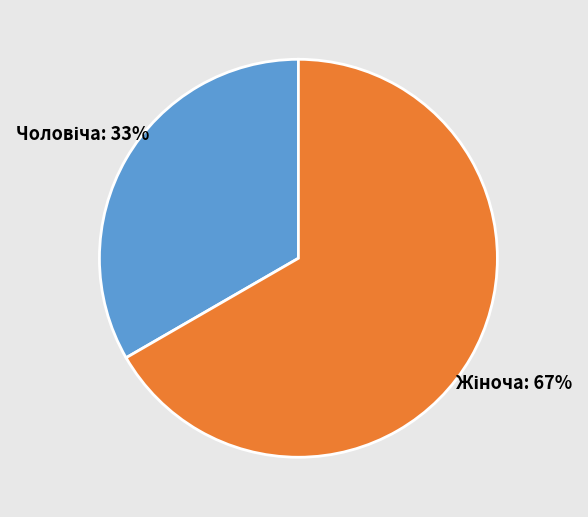

To the nearest percent, what is the average slice percentage?

50%